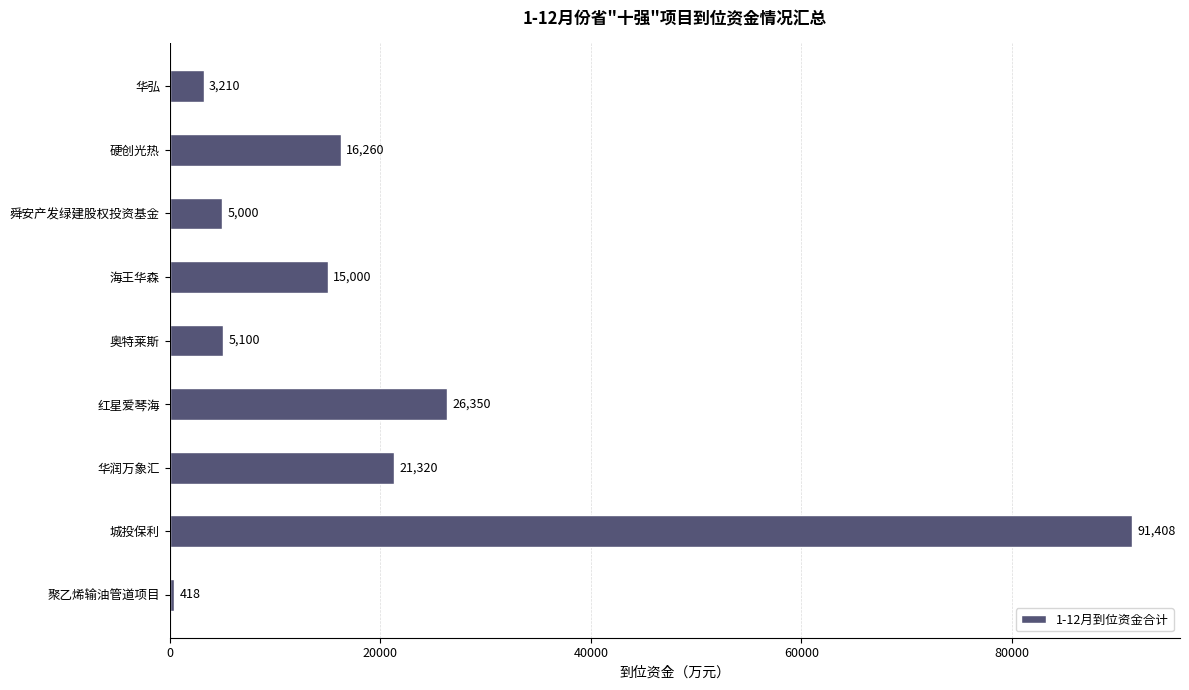

The chart shows a value of 15000.0 at 海王华森. True or false?

True